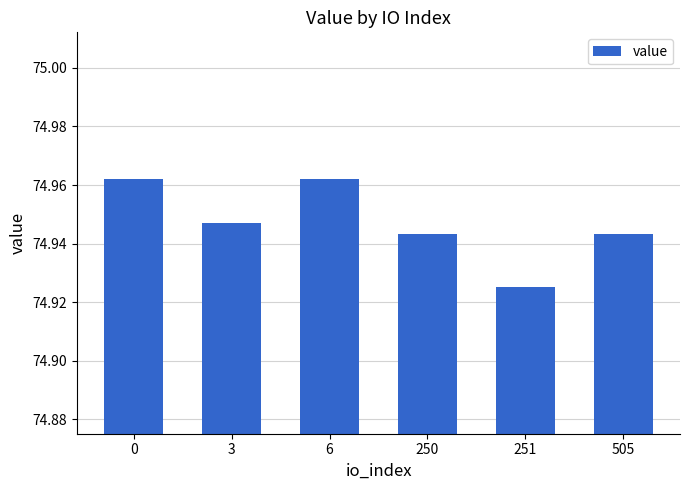

True or false: the data shows 120.4 at 250.

False